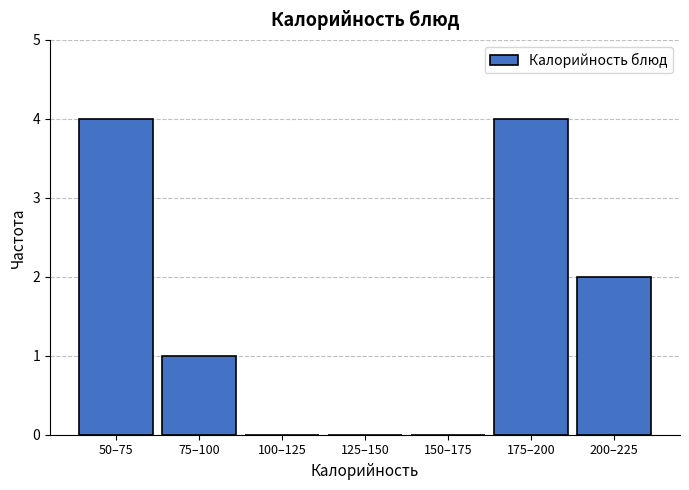

Reading right to left, what are all the values shown in this chart?

200–225=2	175–200=4	150–175=0	125–150=0	100–125=0	75–100=1	50–75=4